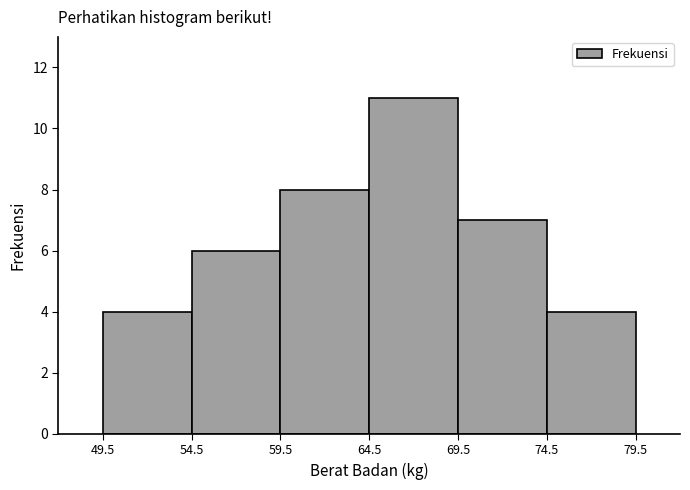

Reading left to right, list every bar in this chart as the range it spans on the x-axis followed by its height. The values are not printed on the chart, so give them approximately, as read against the axis.

49.5 to 54.5: 4
54.5 to 59.5: 6
59.5 to 64.5: 8
64.5 to 69.5: 11
69.5 to 74.5: 7
74.5 to 79.5: 4